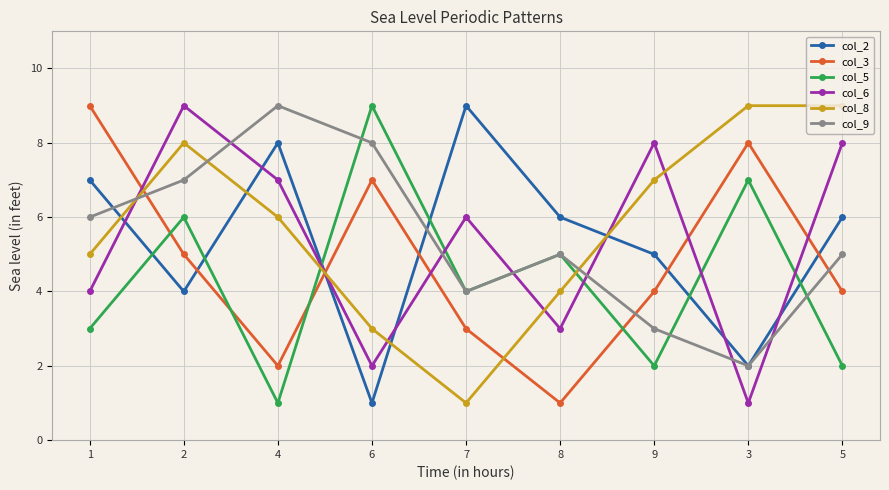

What is the total value across all series at 3?

29